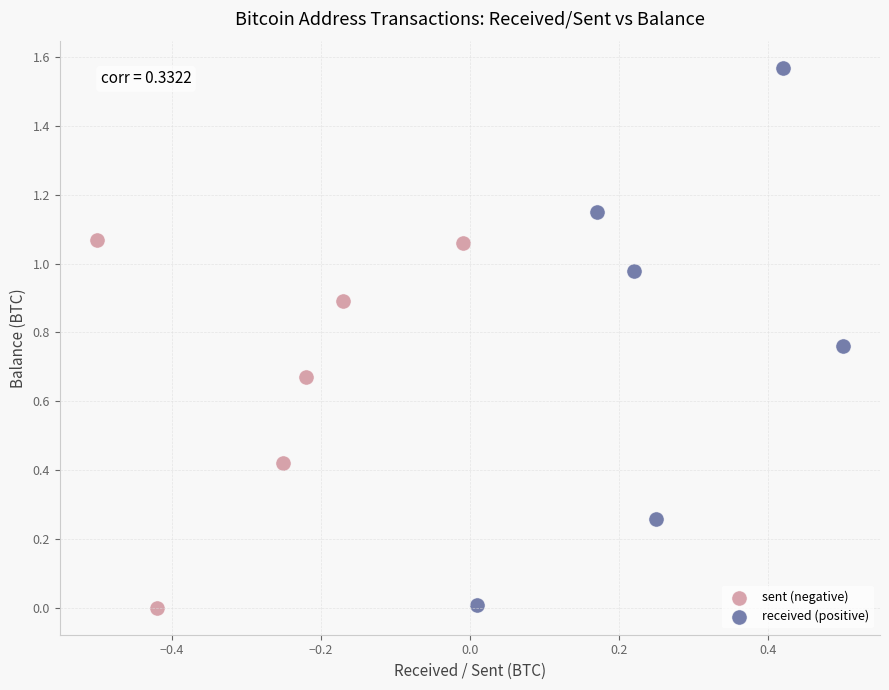

Which series reaches the maximum Y coordinate?

received (positive)